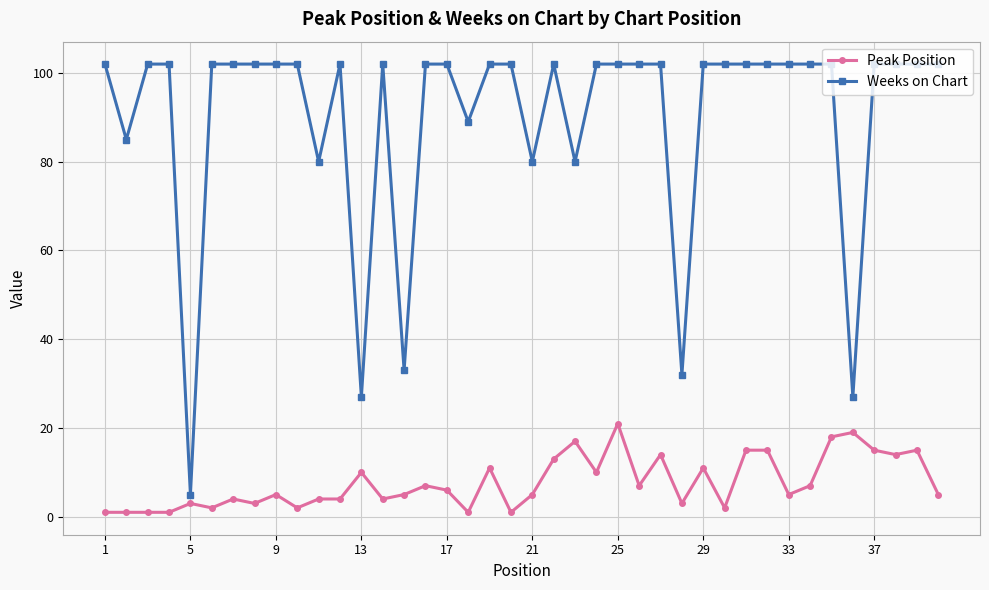

What is the maximum value shown in the chart?

102